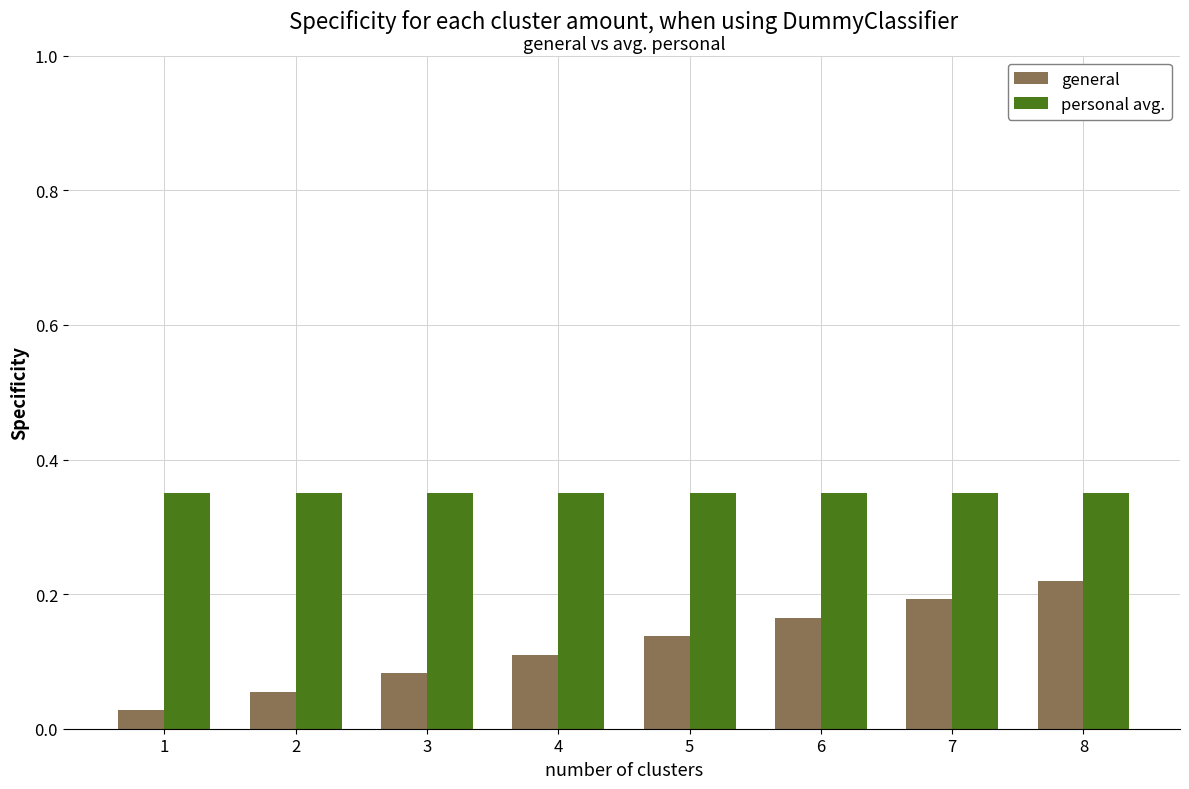

How many groups of bars are there?

8